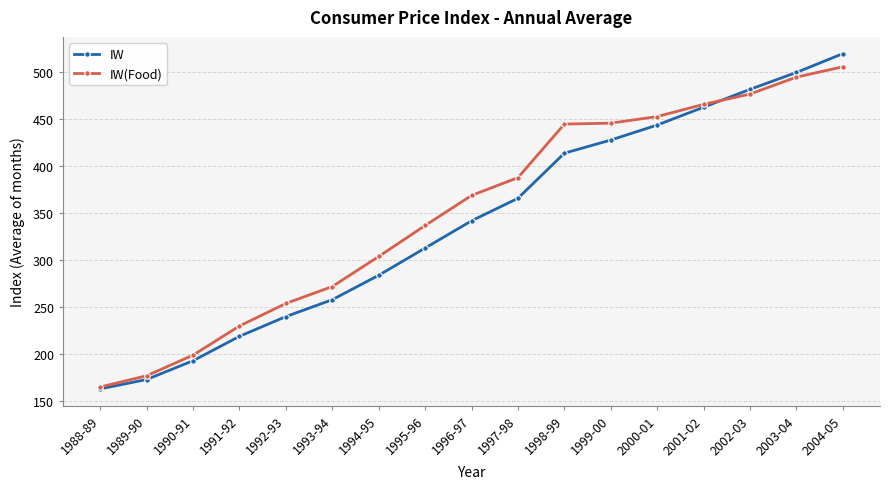

How many lines are shown in the chart?

2